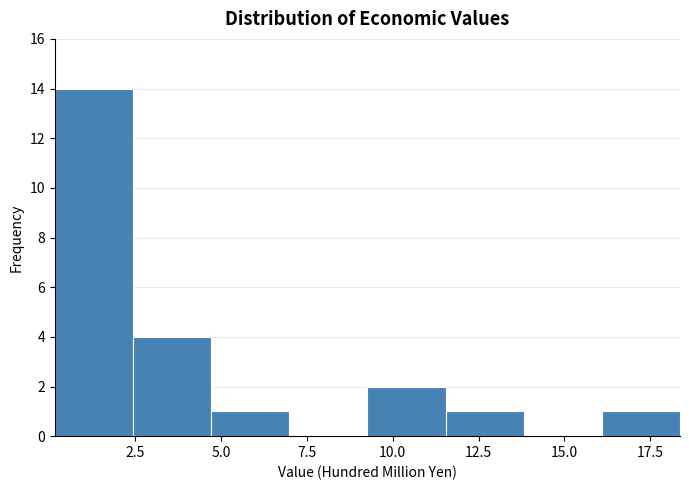

Which range on the x-axis has the tallest bar?

0.0 to 2.5